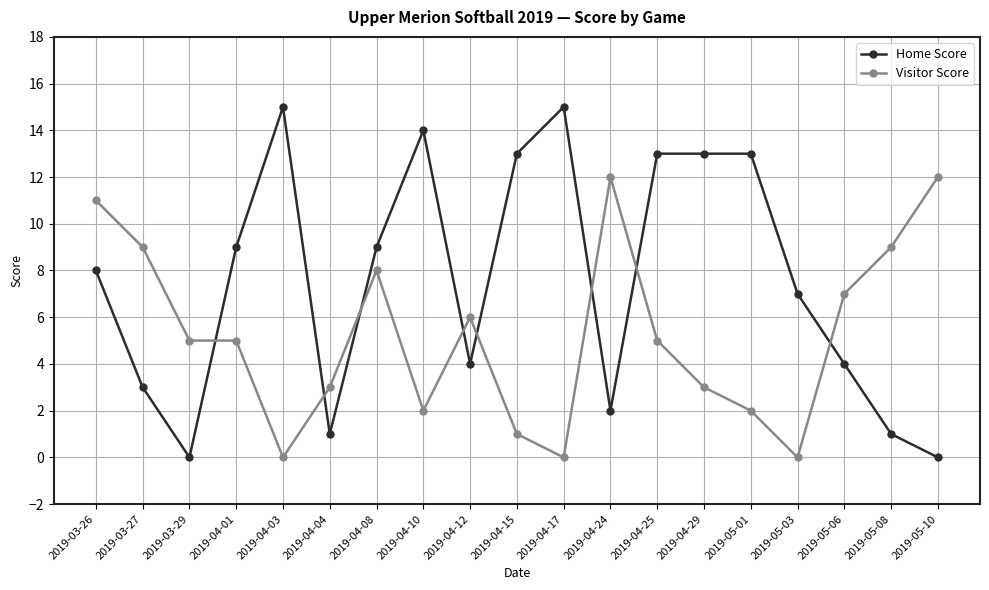

Rank the series by their maximum value, from highest to lowest.

Home Score, Visitor Score